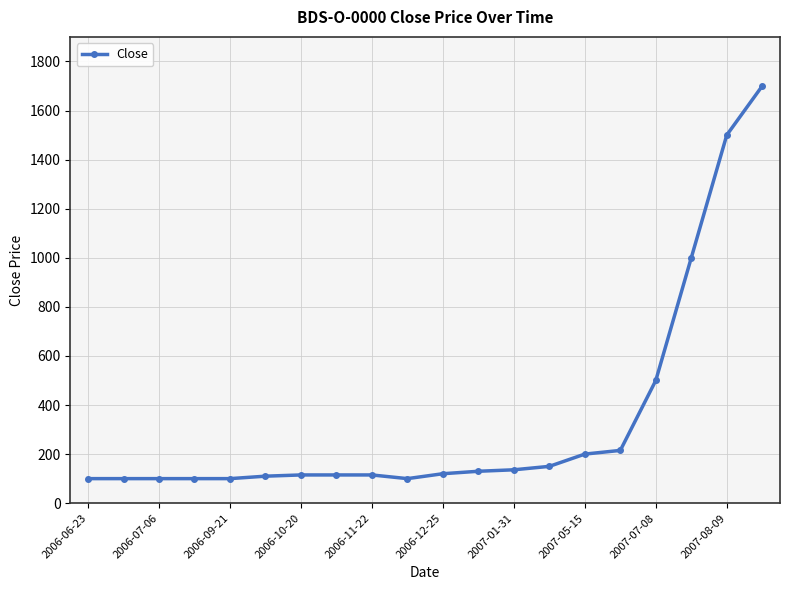

What is the minimum value shown in the chart?

100